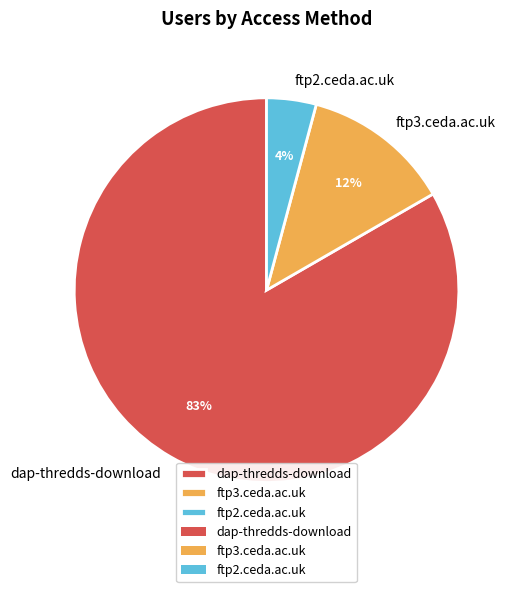

Rank the categories by value from highest to lowest.

dap-thredds-download, ftp3.ceda.ac.uk, ftp2.ceda.ac.uk